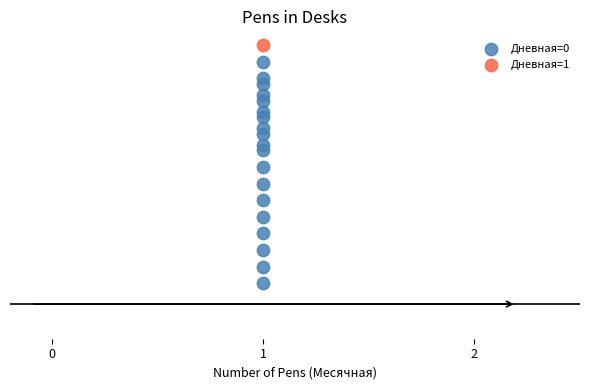

What are all the series names shown in the legend?

Дневная=0, Дневная=1